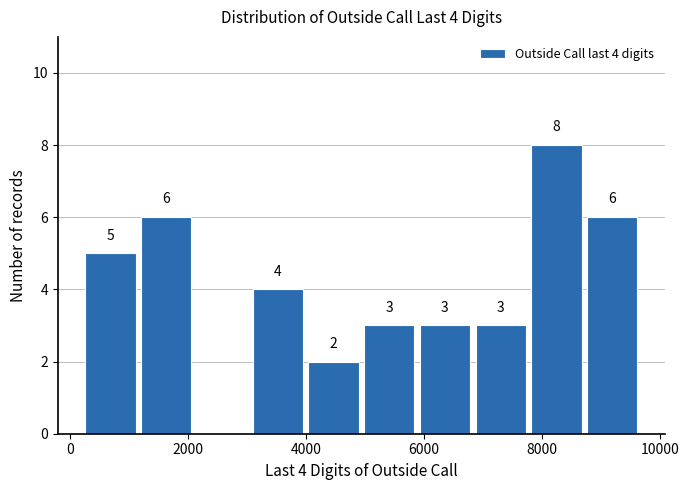

Over which range of the x-axis is the bar tallest?

7800 to 8800